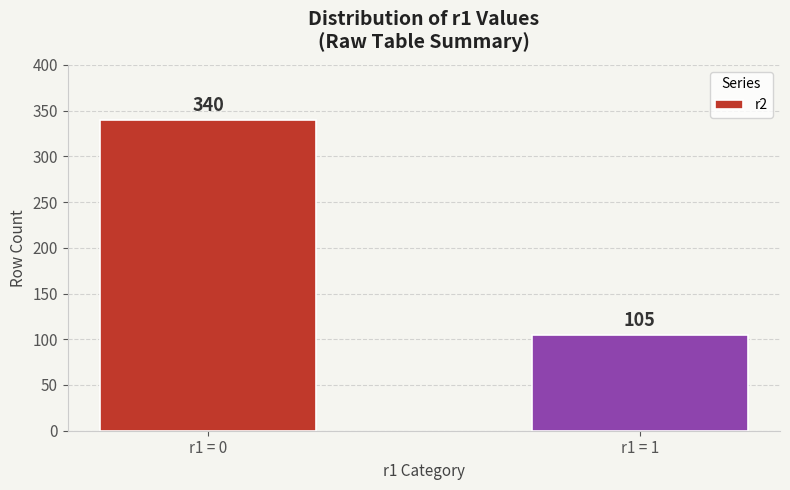

What is the difference between the maximum and minimum values?

235